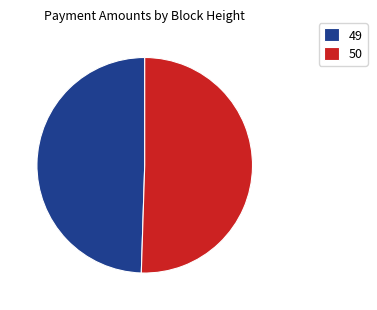

True or false: 50 accounts for 36% of the total.

False